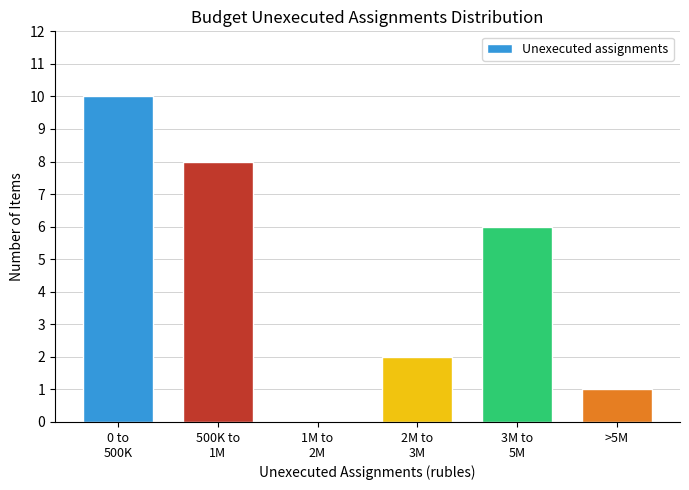

Is it true that the value at >5M is 1?

True